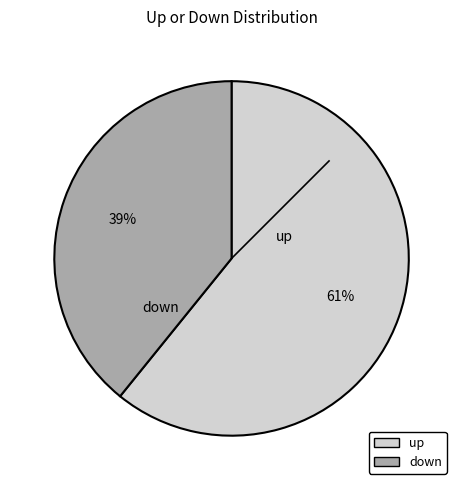

To the nearest percent, what is the difference between the largest and smallest slice percentages?

22%